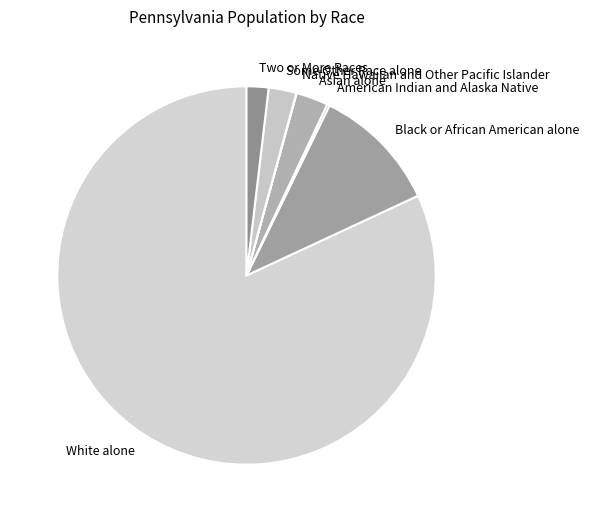

What is the largest slice in the pie chart?

White alone